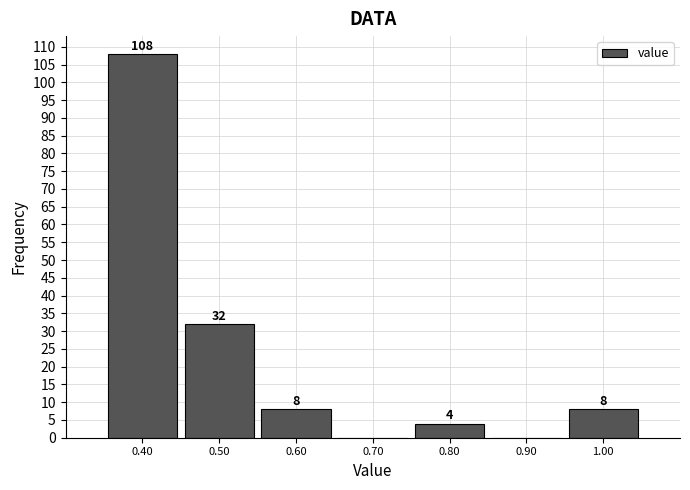

Over which range of the x-axis is the bar tallest?

0.35 to 0.45